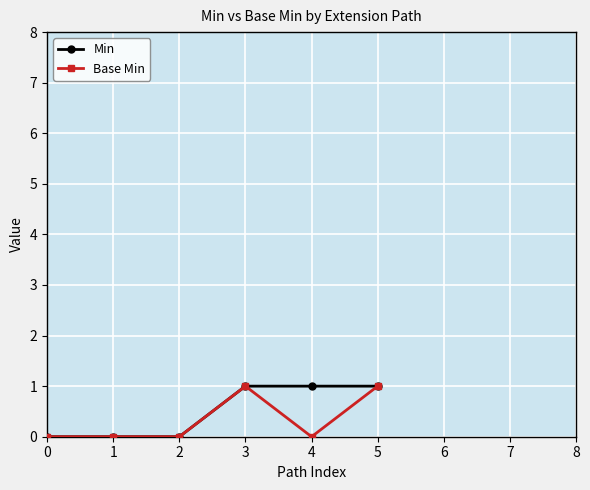

True or false: Min has a value of 0 at 2.

True